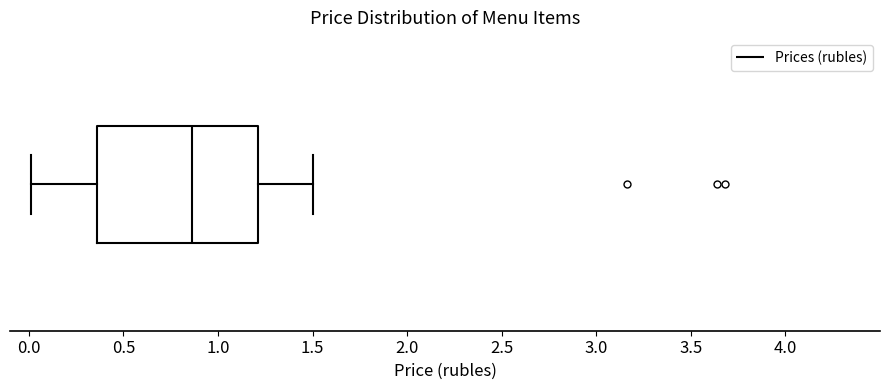

Where is the left edge of the box on the x-axis? The values are not printed on the chart, so give them approximately, as read against the axis.

0.35